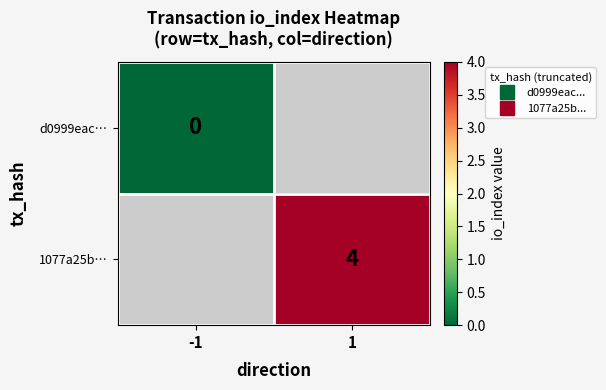

Between 1 and -1, which is larger?

-1